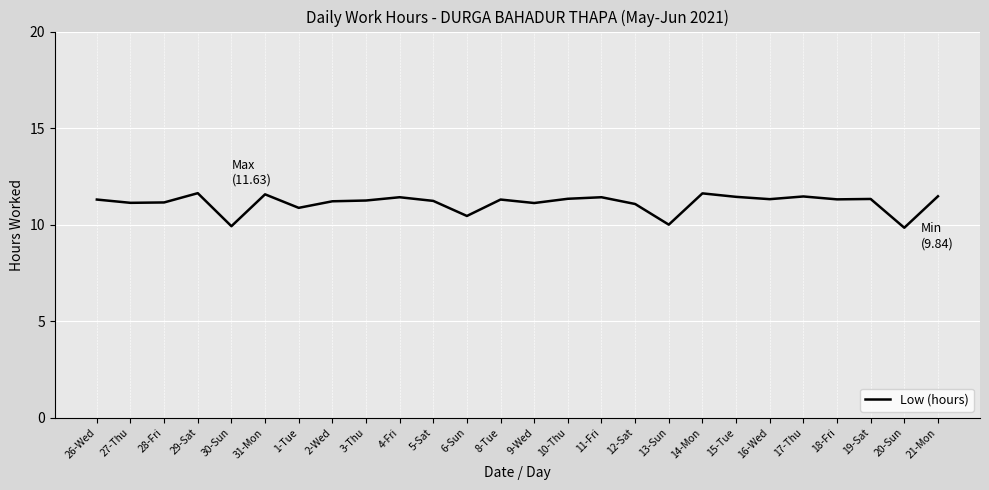

What is the ratio of the value at 11-Fri to the value at 26-Wed?

1.0